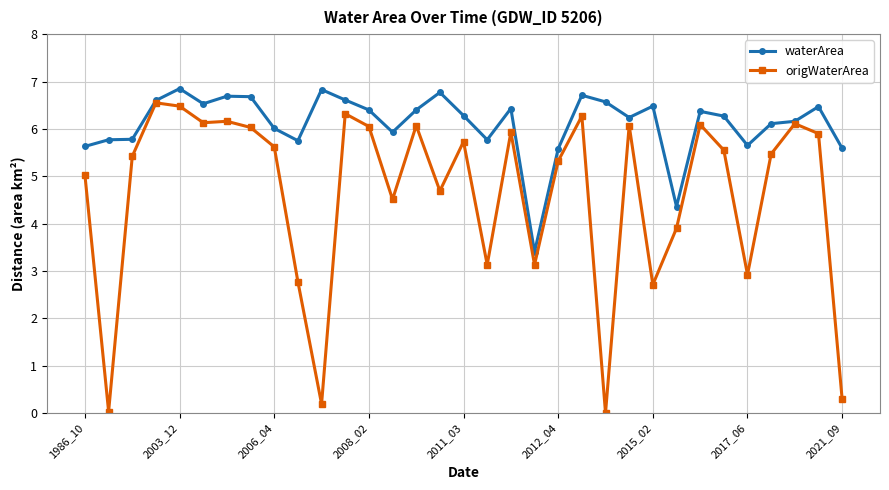

True or false: origWaterArea has more than 1 points higher than both neighbors.

True